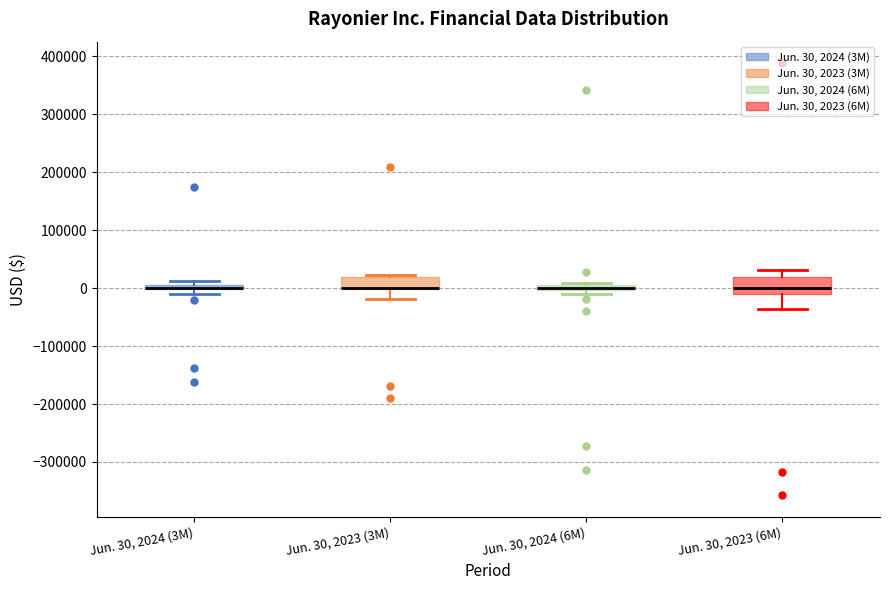

Where is the lower edge of the box for Jun. 30, 2024 (3M) on the y-axis? The values are not printed on the chart, so give them approximately, as read against the axis.

0